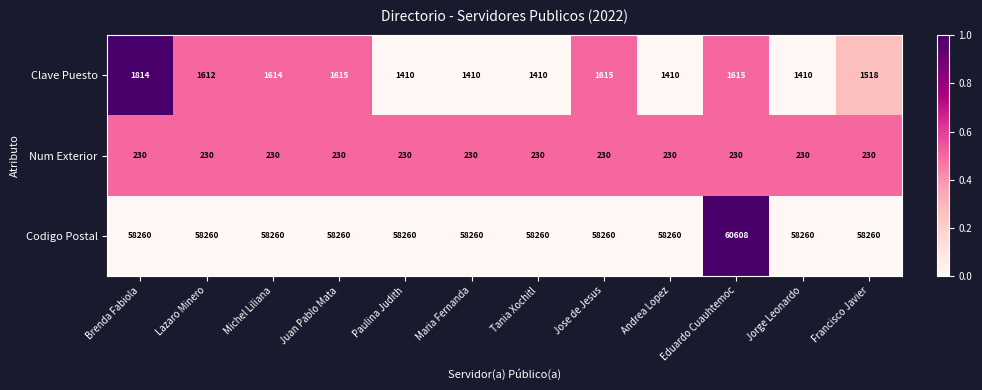

At Jose de Jesus, list the series in order from largest to smallest.

Codigo Postal, Clave Puesto, Num Exterior